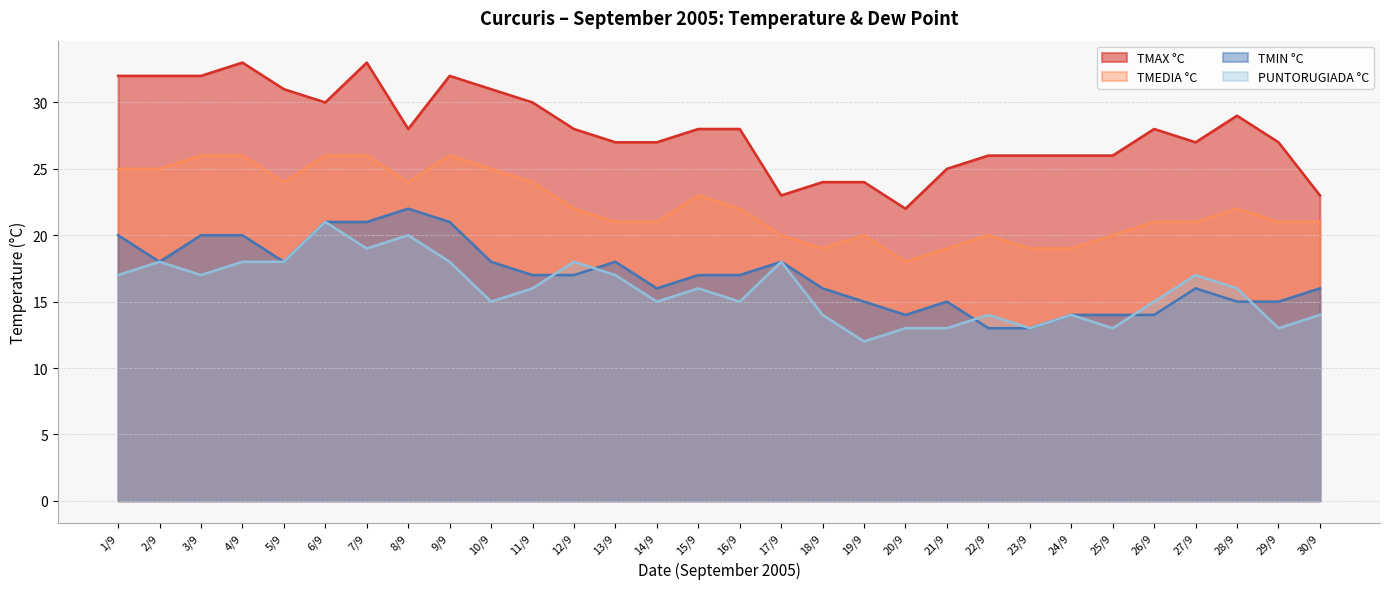

Which series has the largest total across all categories?

TMAX °C